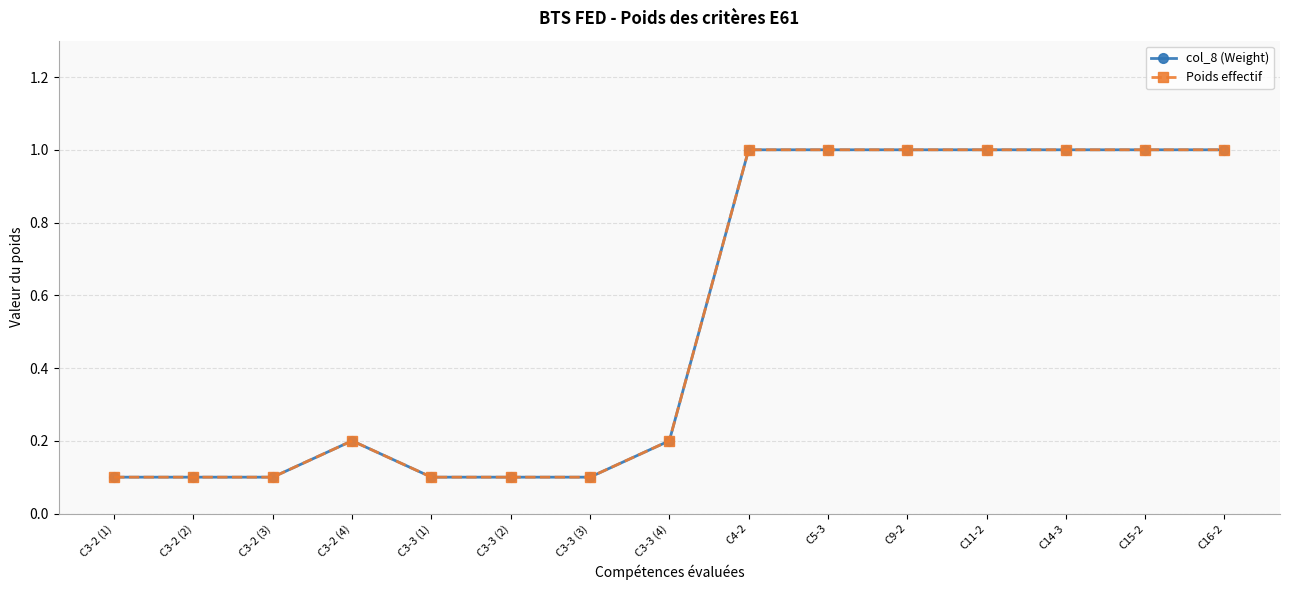

Is this an area chart (filled region under the line)?

No